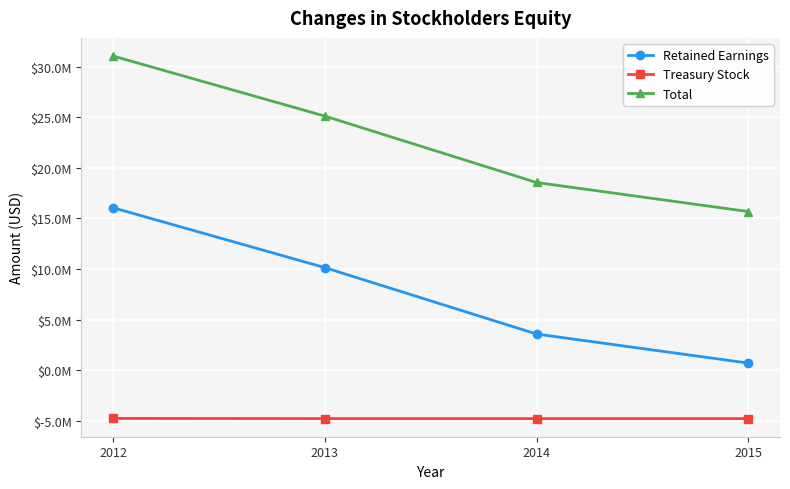

What is the value of the Treasury Stock point at the 3rd from the left?

-4760000